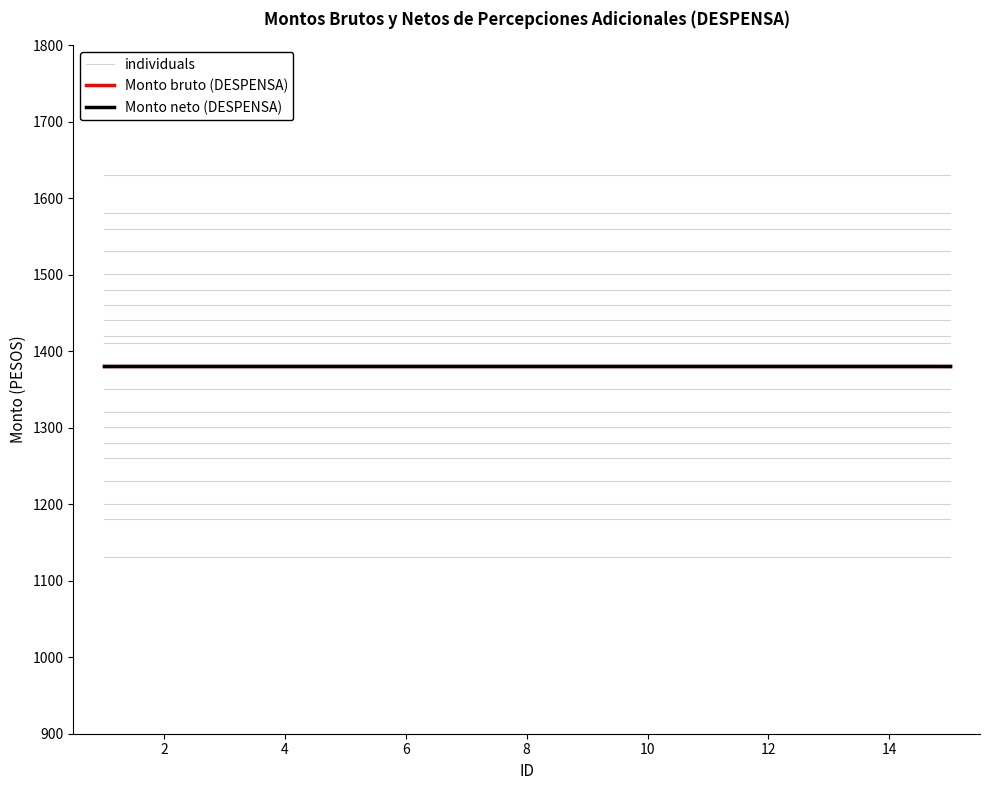

Does the chart display data point markers on the line(s)?

No